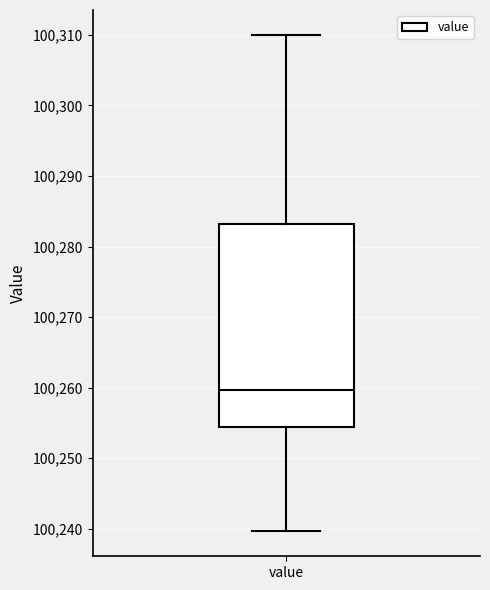

Read this box plot against the y-axis: the position of the median line, the range covered by the box, and the ends of both whiskers. The values are not printed on the chart, so give them approximately, as read against the axis.

median 100260, box 100254 to 100283, whiskers 100240 to 100310